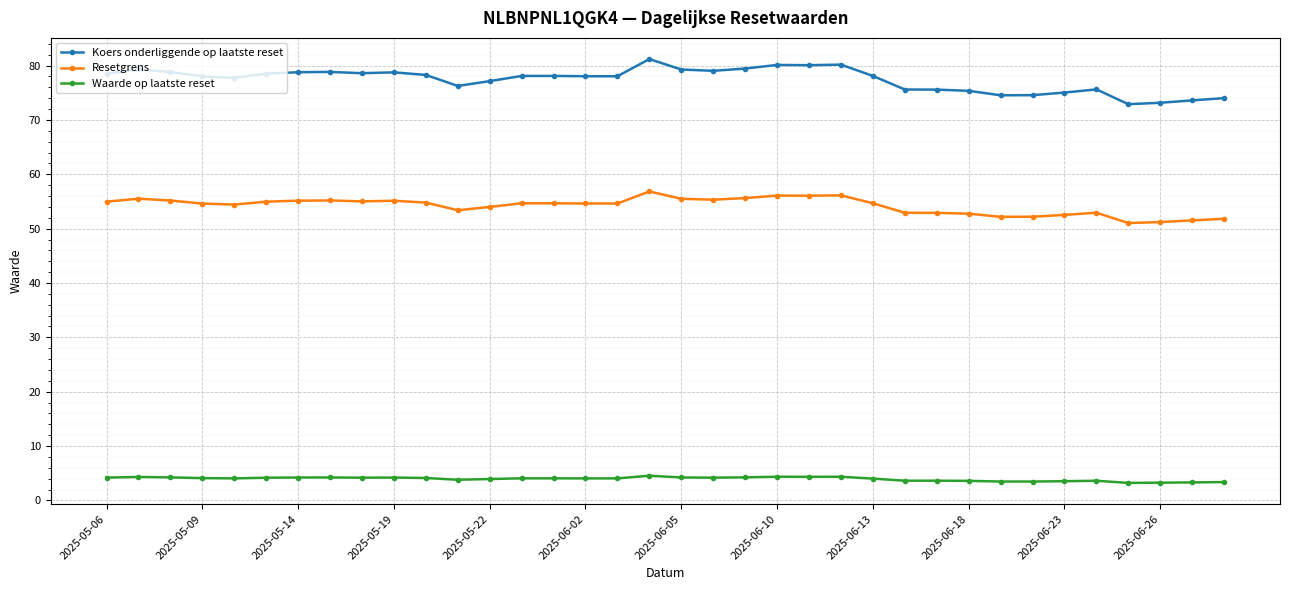

List the series in order of their overall mean, highest first.

Koers onderliggende op laatste reset, Resetgrens, Waarde op laatste reset